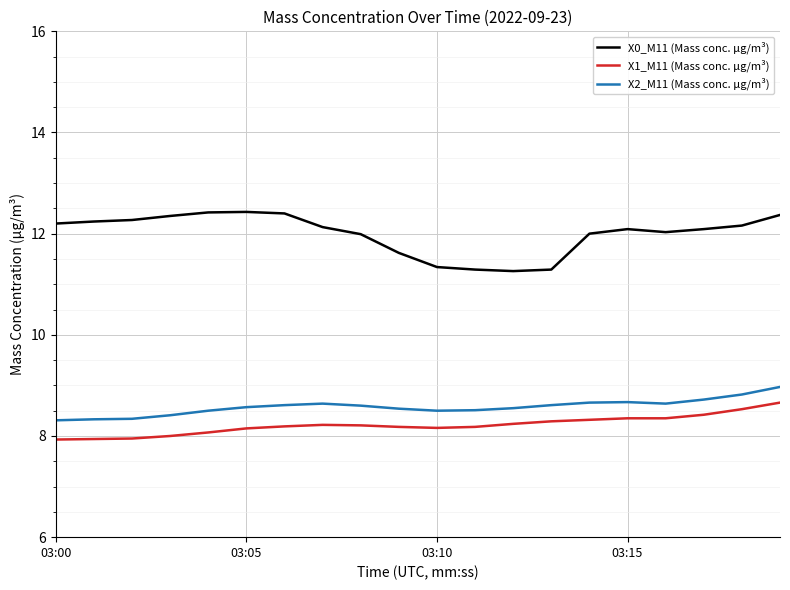

Count the number of data series in this chart.

3